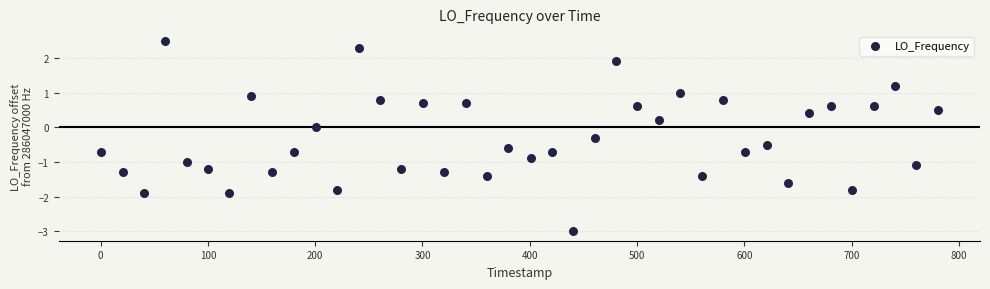

What is the range of X values (max minus min)?

780.5